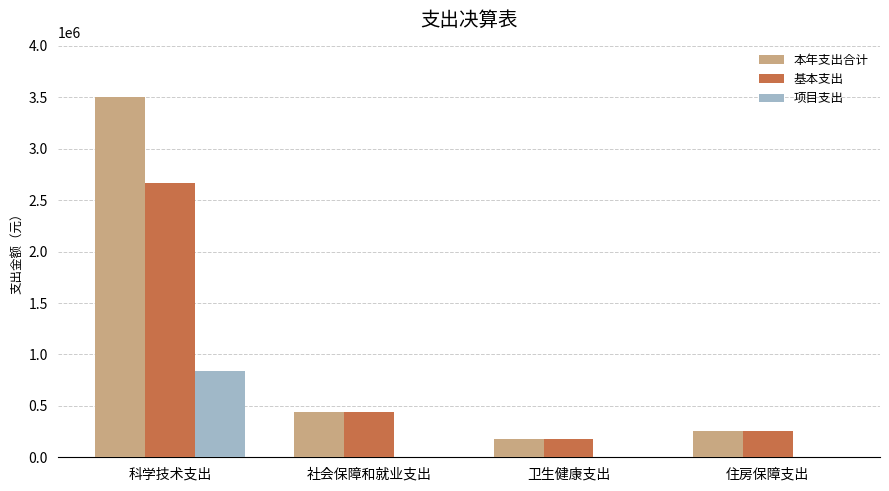

The value of 基本支出 at 科学技术支出 is 2671799.8. True or false?

True